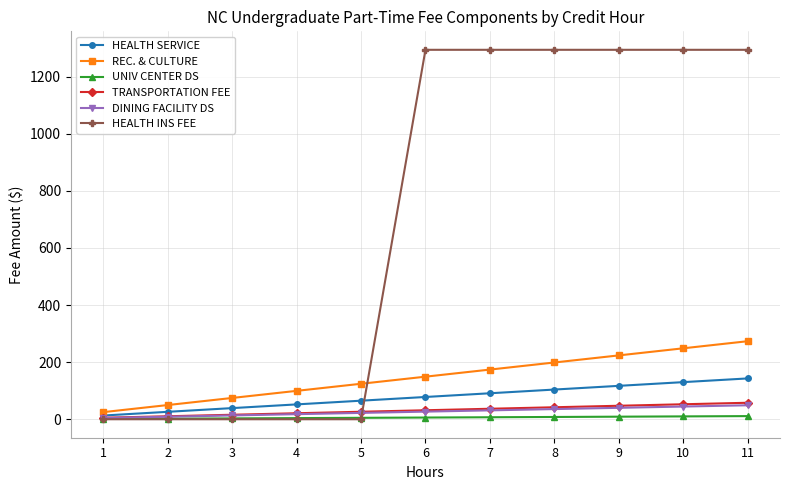

What is the highest value of the REC. & CULTURE series?

273.4